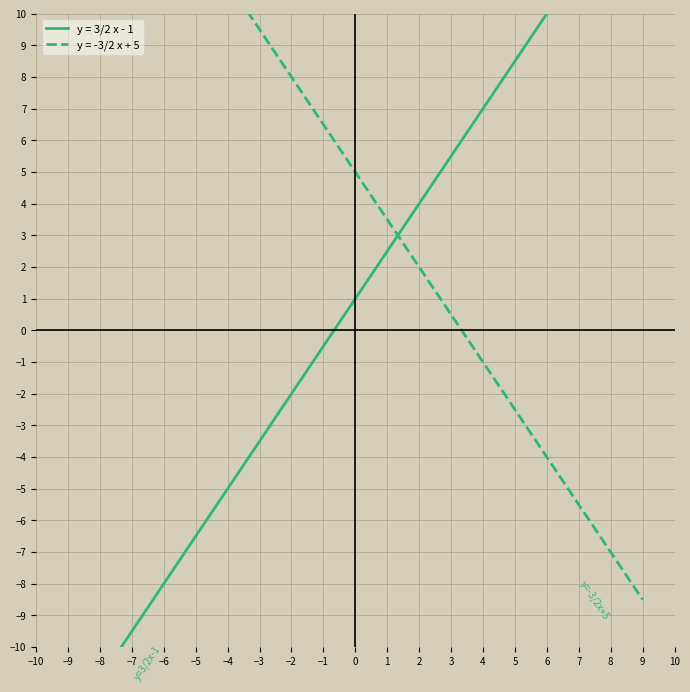

True or false: y = 3/2 x - 1 has more than 0 points higher than both neighbors.

False